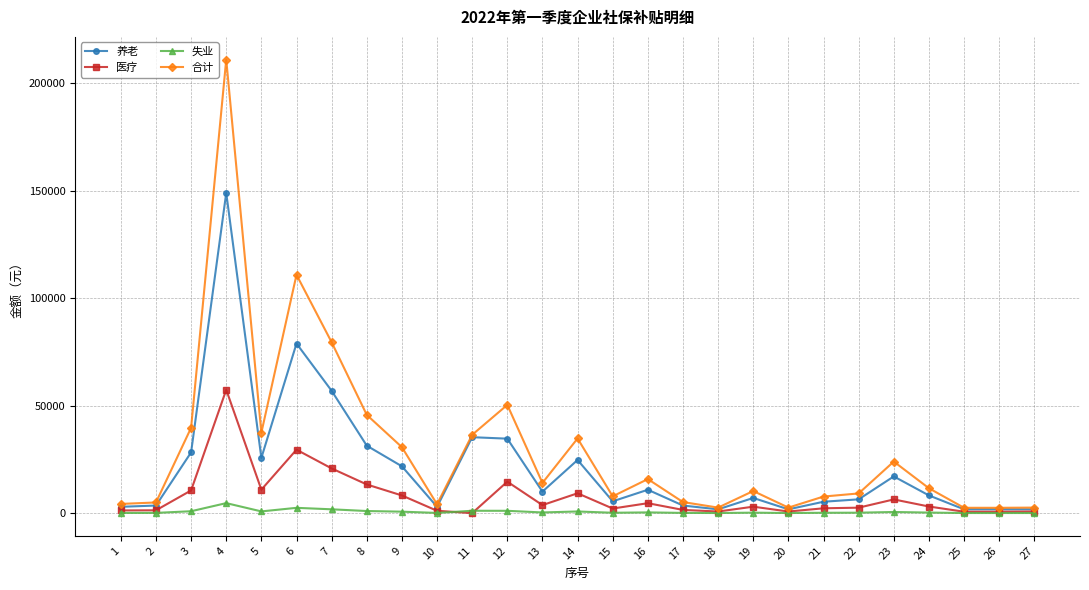

Is this an area chart (filled region under the line)?

No